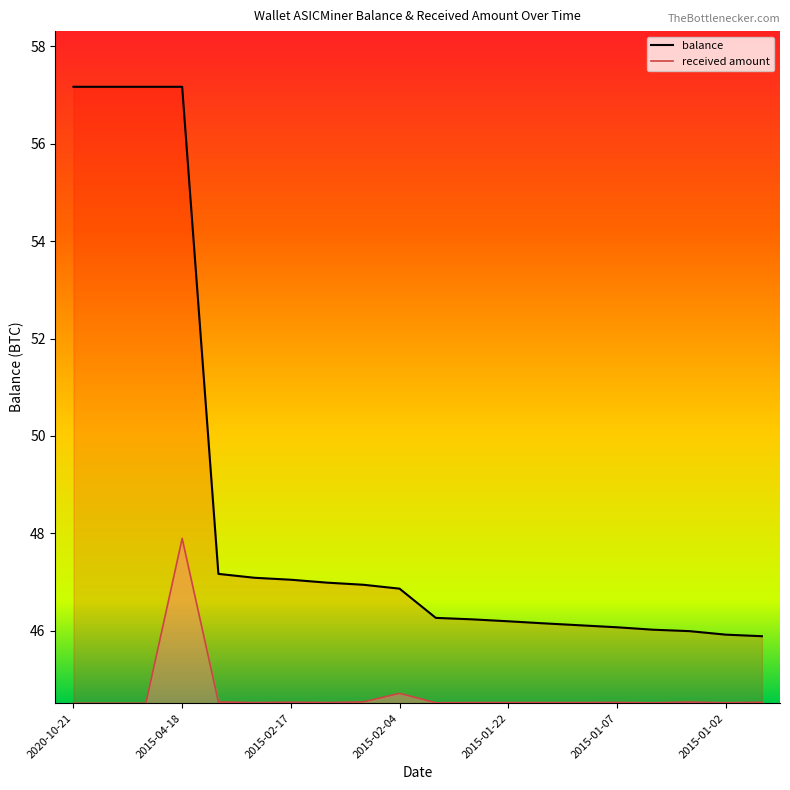

Reading left to right, what are all the values shown in this chart?

balance: 57.2	57.2	57.2	57.2	47.2	47.1	47.0	47.0	46.9	46.9	46.3	46.2	46.2	46.2	46.1	46.1	46.0	46.0	45.9	45.9
received amount: 44.5	44.5	44.5	47.9	44.5	44.5	44.5	44.5	44.5	44.7	44.5	44.5	44.5	44.5	44.5	44.5	44.5	44.5	44.5	44.5